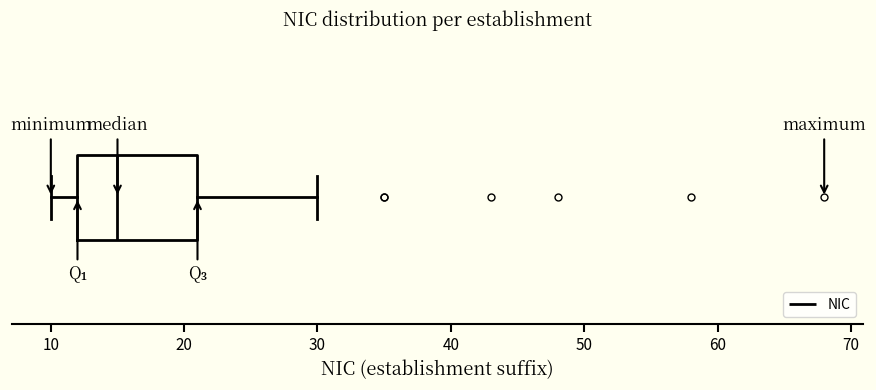

Transcribe this box plot: give where the median line is, the range the box spans, and where the two whiskers end, as read against the x-axis. The values are not printed on the chart, so give them approximately, as read against the axis.

median 15, box 12 to 21, whiskers 10 to 30